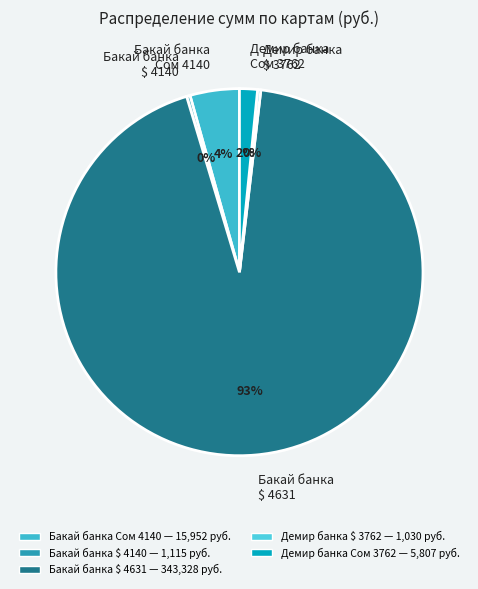

To the nearest percent, what is the average slice percentage?

20%